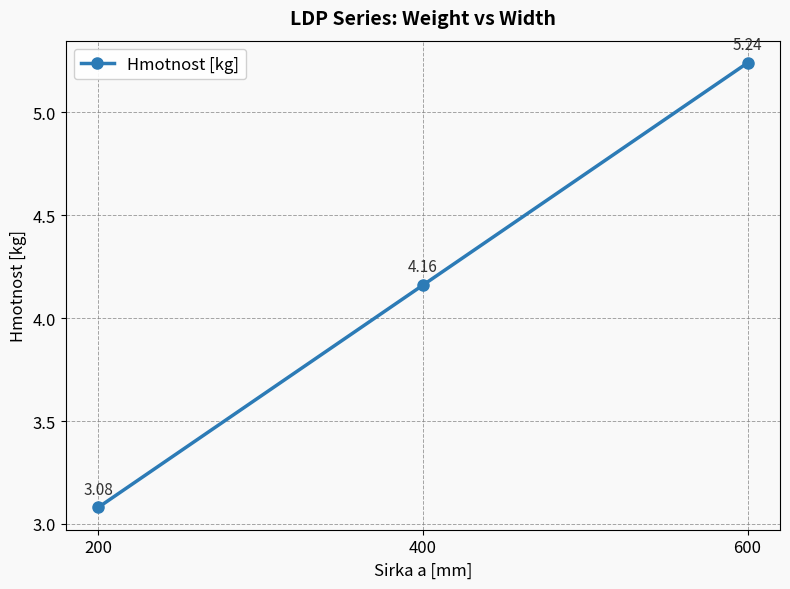

How many data points does each series have?

3